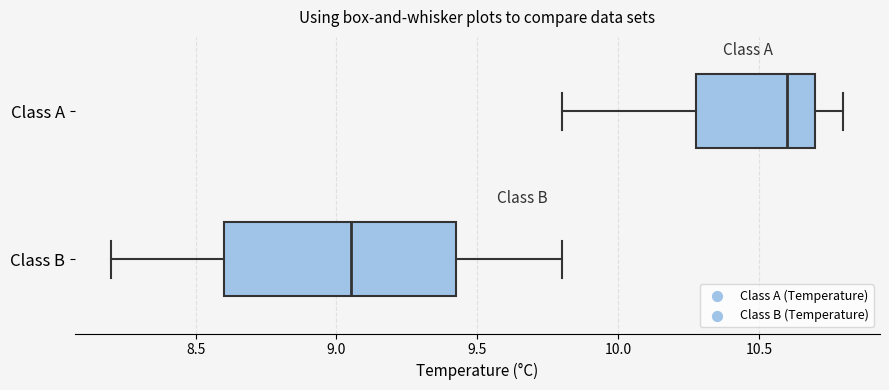

Reading bottom to top, read every box against the x-axis: the position of its median line, the range the box covers, and the ends of its whiskers. The values are not printed on the chart, so give them approximately, as read against the axis.

Class B: median 9.05, box 8.60 to 9.45, whiskers 8.20 to 9.80
Class A: median 10.60, box 10.30 to 10.70, whiskers 9.80 to 10.80